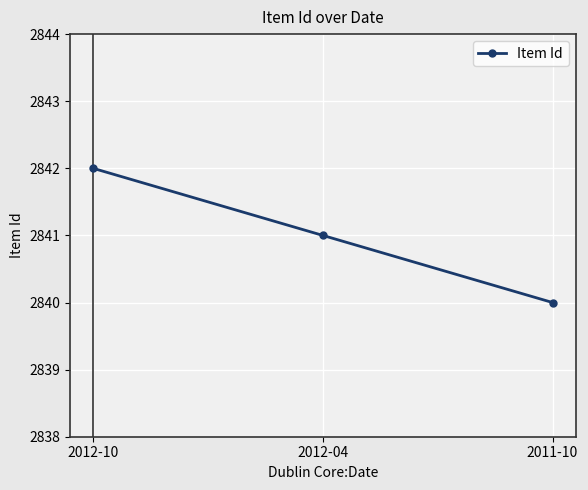

What is the value of the 3rd point from the left?

2840